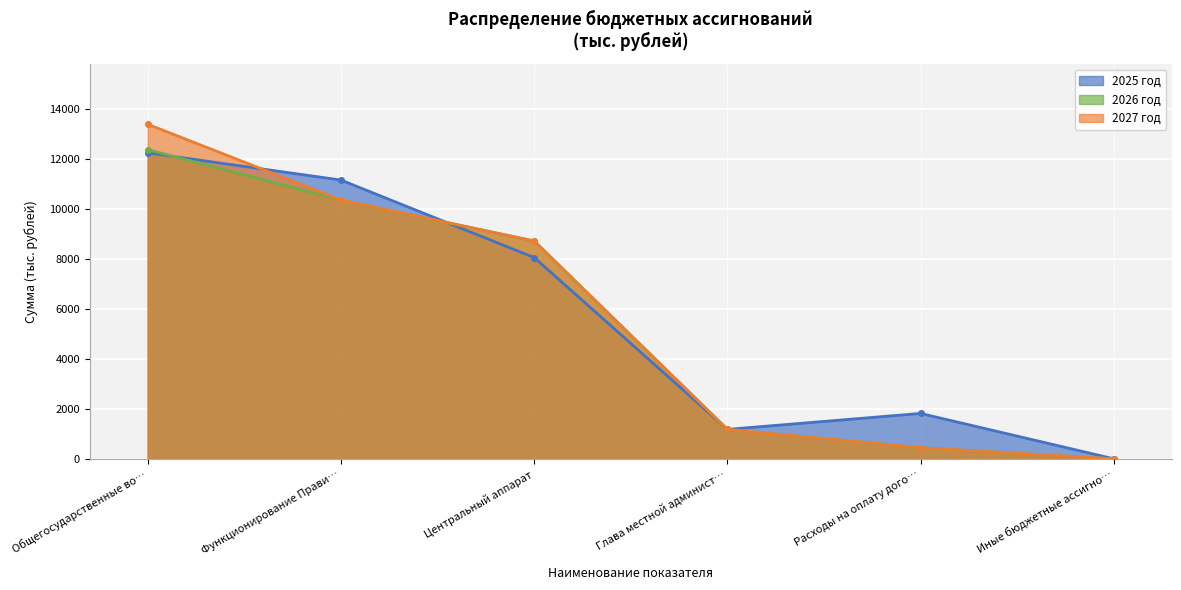

The 2027 год series shows 2316.5 at Функционирование Прави…. True or false?

False